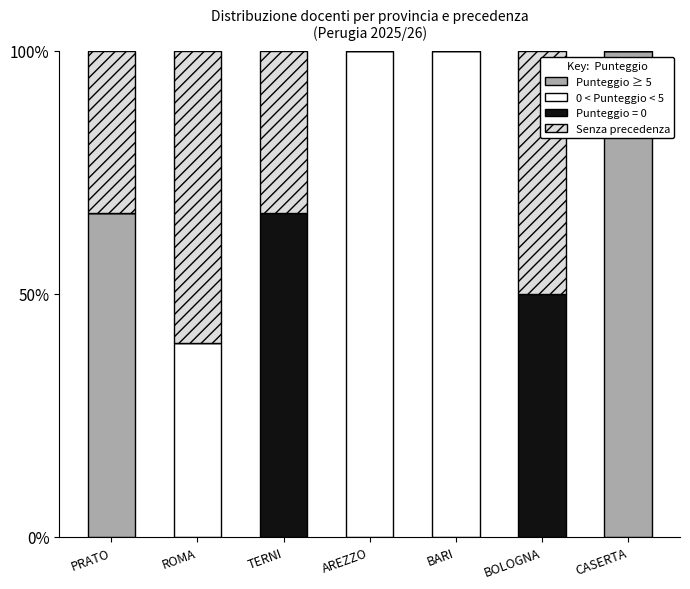

How many data points does each series have?

7